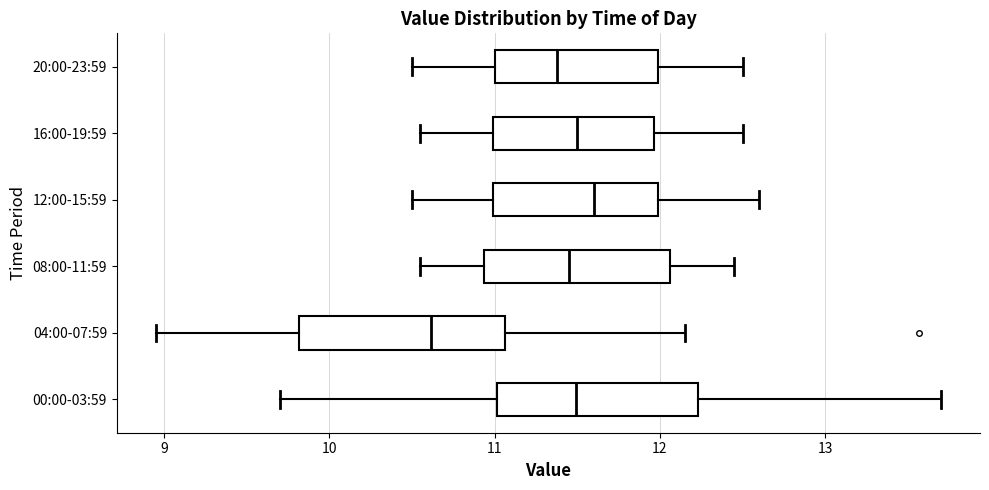

Reading bottom to top, transcribe this box plot: for each box, give where its median line is, the range the box spans, and where its two whiskers end, as read against the x-axis. The values are not printed on the chart, so give them approximately, as read against the axis.

00:00-03:59: median 11.5, box 11.0 to 12.2, whiskers 9.7 to 13.7
04:00-07:59: median 10.6, box 9.8 to 11.1, whiskers 9.0 to 12.2
08:00-11:59: median 11.5, box 10.9 to 12.1, whiskers 10.6 to 12.5
12:00-15:59: median 11.6, box 11.0 to 12.0, whiskers 10.5 to 12.6
16:00-19:59: median 11.5, box 11.0 to 12.0, whiskers 10.6 to 12.5
20:00-23:59: median 11.4, box 11.0 to 12.0, whiskers 10.5 to 12.5